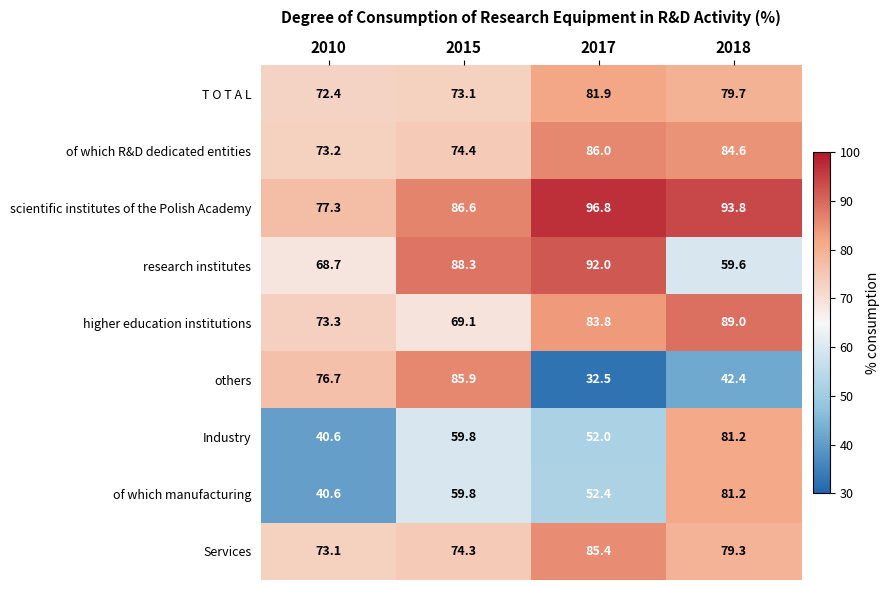

Rank the series at 2017 from highest to lowest value.

scientific institutes of the Polish Academy, research institutes, of which R&D dedicated entities, Services, higher education institutions, T O T A L, of which manufacturing, Industry, others